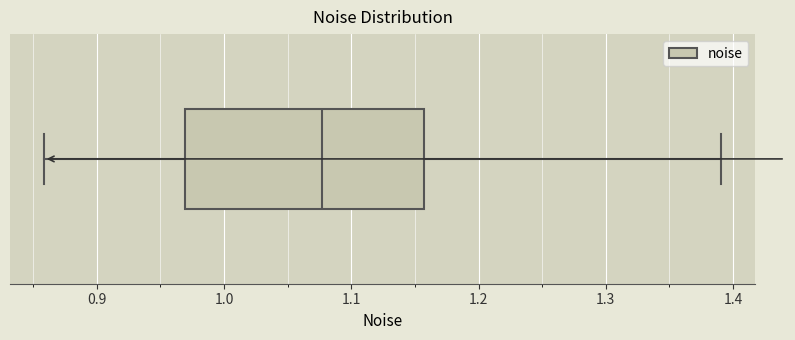

Transcribe this box plot: give where the median line is, the range the box spans, and where the two whiskers end, as read against the x-axis. The values are not printed on the chart, so give them approximately, as read against the axis.

median 1.08, box 0.97 to 1.16, whiskers 0.86 to 1.39